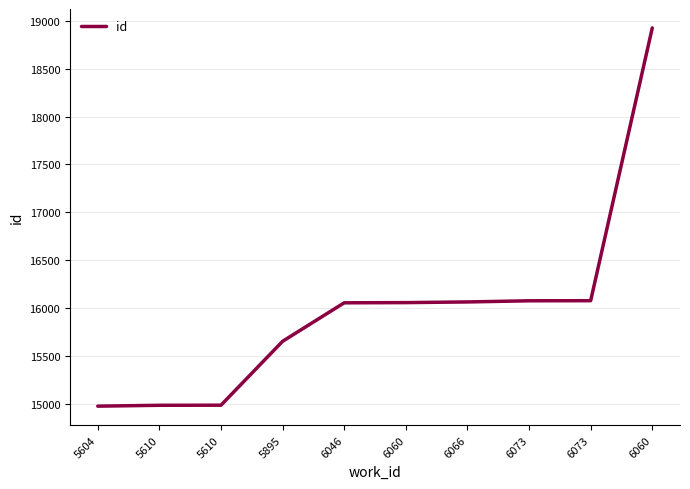

How many lines are shown in the chart?

1